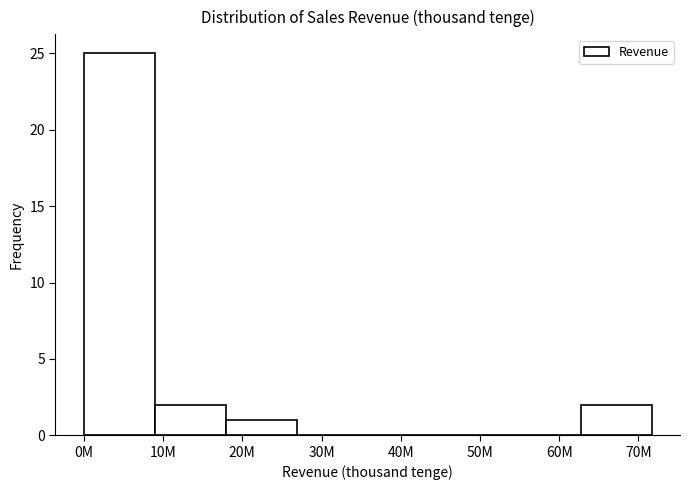

Reading left to right, what are all the values shown in this chart?

0M=25	10M=2	20M=1	30M=0	40M=0	50M=0	60M=0	70M=2